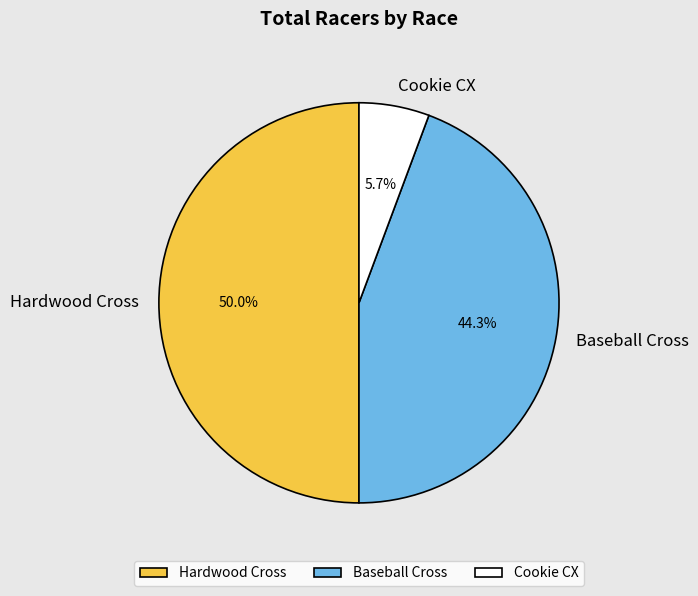

True or false: Baseball Cross accounts for 39% of the total.

False